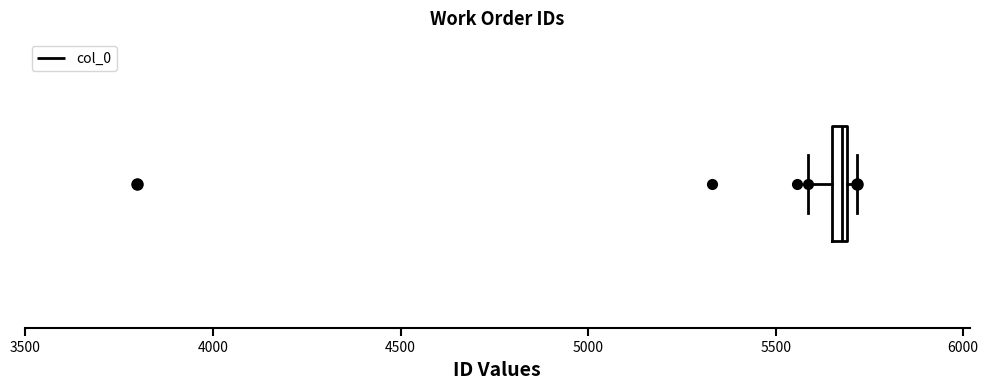

Where is the right edge of the box on the x-axis? The values are not printed on the chart, so give them approximately, as read against the axis.

5700